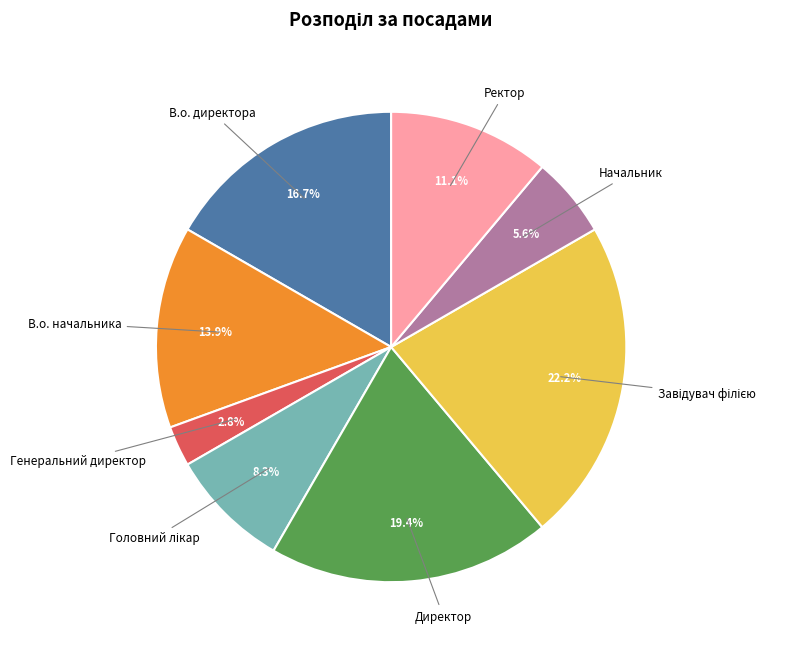

Is В.о. директора the majority of the pie?

No